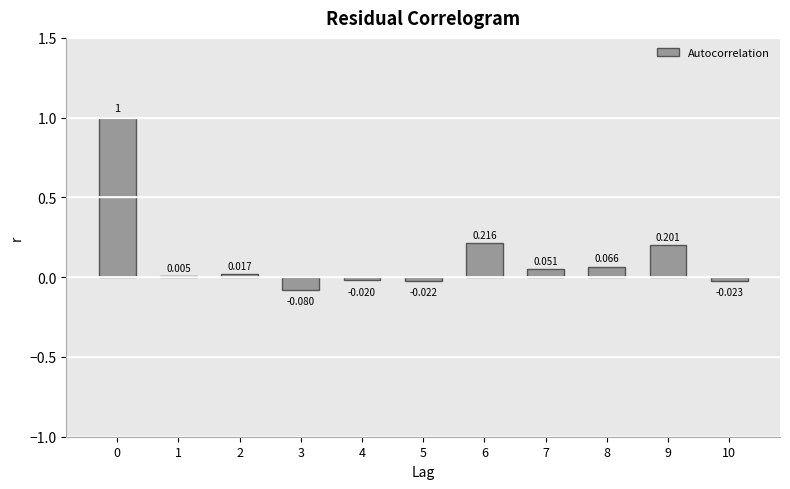

What is the smallest value displayed?

-0.1